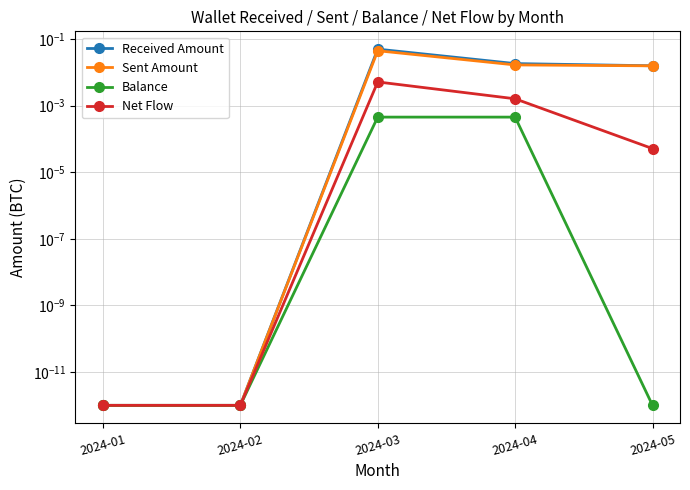

True or false: Received Amount and Balance intersect in this chart.

False